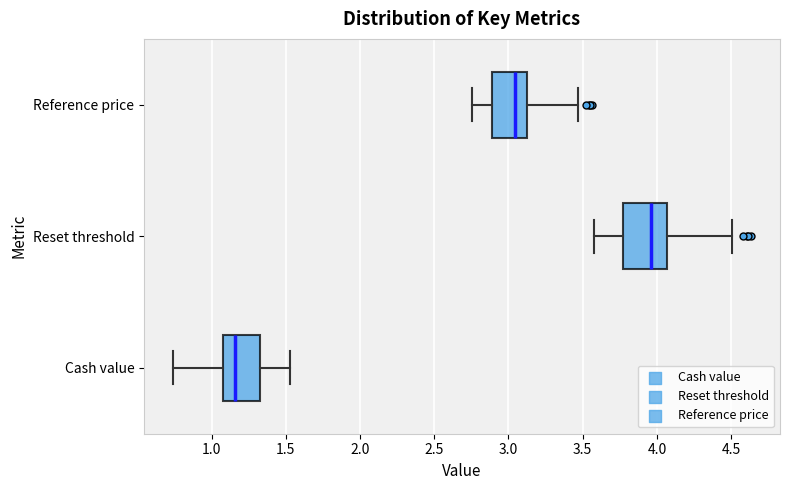

Which box's median line is the furthest to the right?

Reset threshold